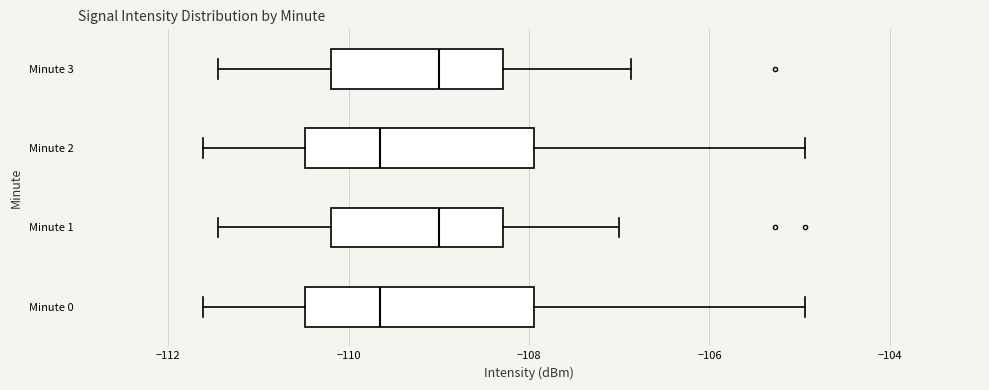

Reading bottom to top, transcribe this box plot: for each box, give where its median line is, the range the box spans, and where its two whiskers end, as read against the x-axis. The values are not printed on the chart, so give them approximately, as read against the axis.

Minute 0: median -109.6, box -110.4 to -108.0, whiskers -111.6 to -105.0
Minute 1: median -109.0, box -110.2 to -108.2, whiskers -111.4 to -107.0
Minute 2: median -109.6, box -110.4 to -108.0, whiskers -111.6 to -105.0
Minute 3: median -109.0, box -110.2 to -108.2, whiskers -111.4 to -106.8